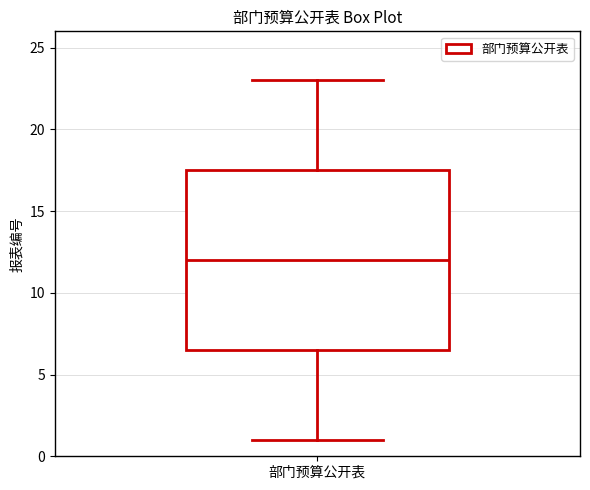

Read this box plot against the y-axis: the position of the median line, the range covered by the box, and the ends of both whiskers. The values are not printed on the chart, so give them approximately, as read against the axis.

median 12.0, box 6.5 to 17.5, whiskers 1.0 to 23.0